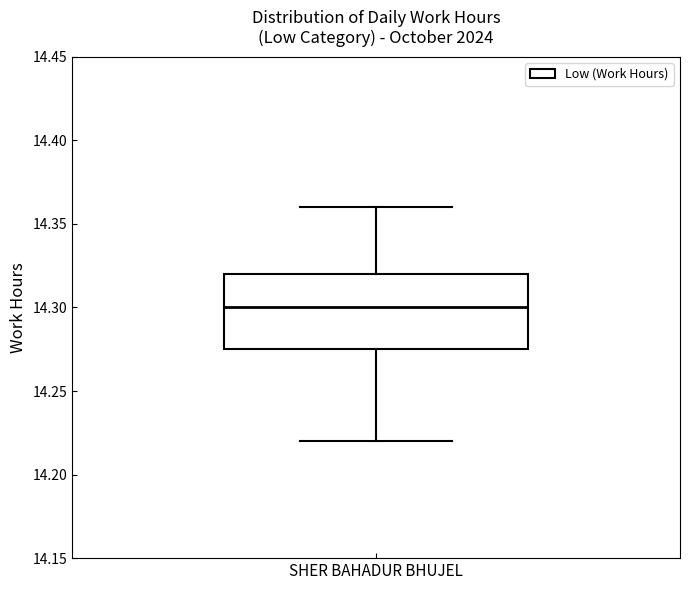

Where is the upper edge of the box for SHER BAHADUR BHUJEL on the y-axis? The values are not printed on the chart, so give them approximately, as read against the axis.

14.320